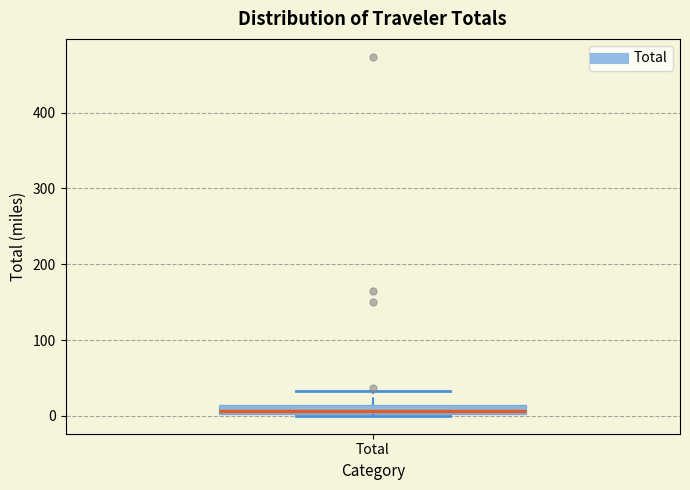

Where is the lower edge of the box for Total on the y-axis? The values are not printed on the chart, so give them approximately, as read against the axis.

0